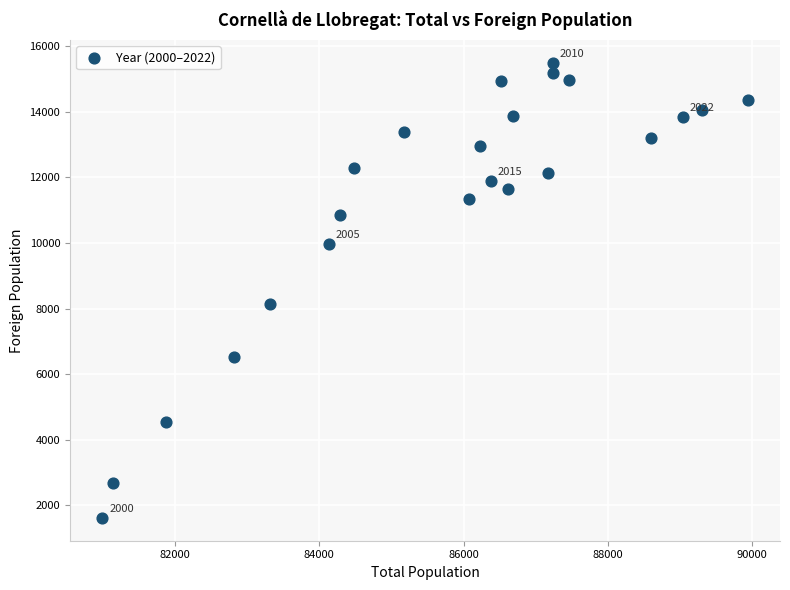

What is the range of Y values (max minus min)?

13885